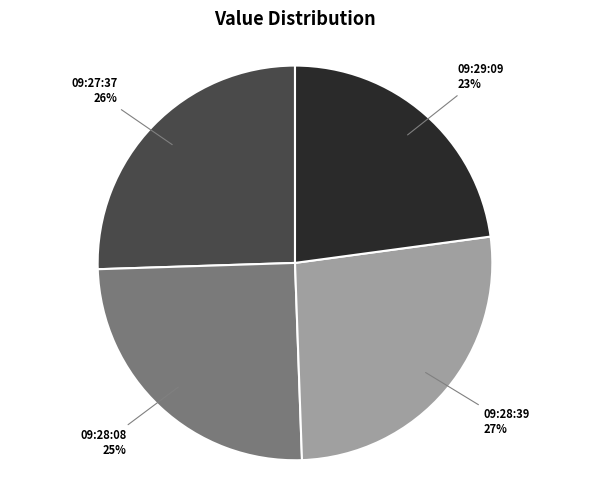

Which slice is the largest?

09:28:39